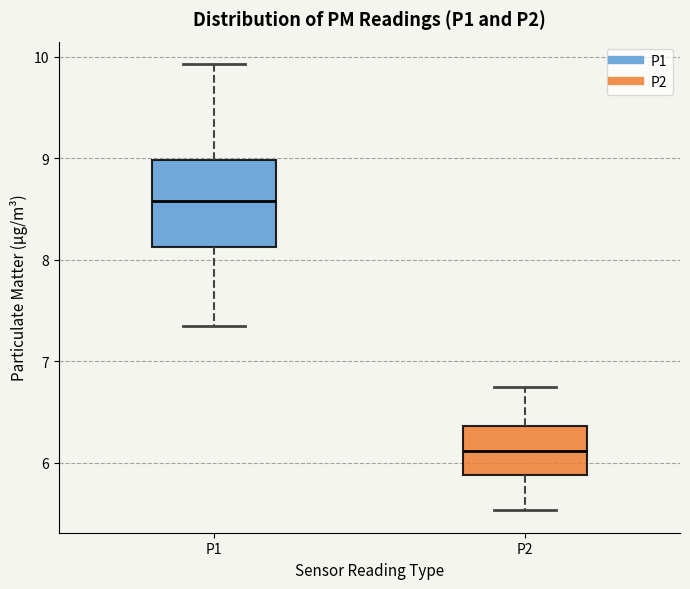

Reading left to right, transcribe this box plot: for each box, give where its median line is, the range the box spans, and where its two whiskers end, as read against the y-axis. The values are not printed on the chart, so give them approximately, as read against the axis.

P1: median 8.6, box 8.1 to 9.0, whiskers 7.4 to 9.9
P2: median 6.1, box 5.9 to 6.4, whiskers 5.5 to 6.8